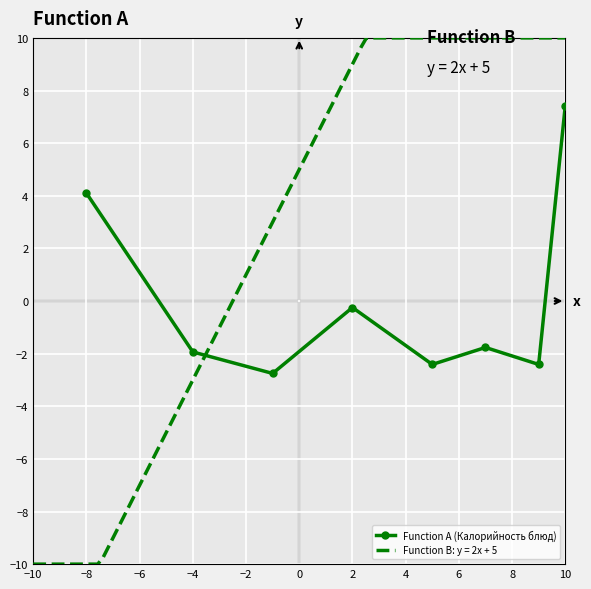

The Function A (Калорийность блюд) series shows -1.9 at −4. True or false?

True